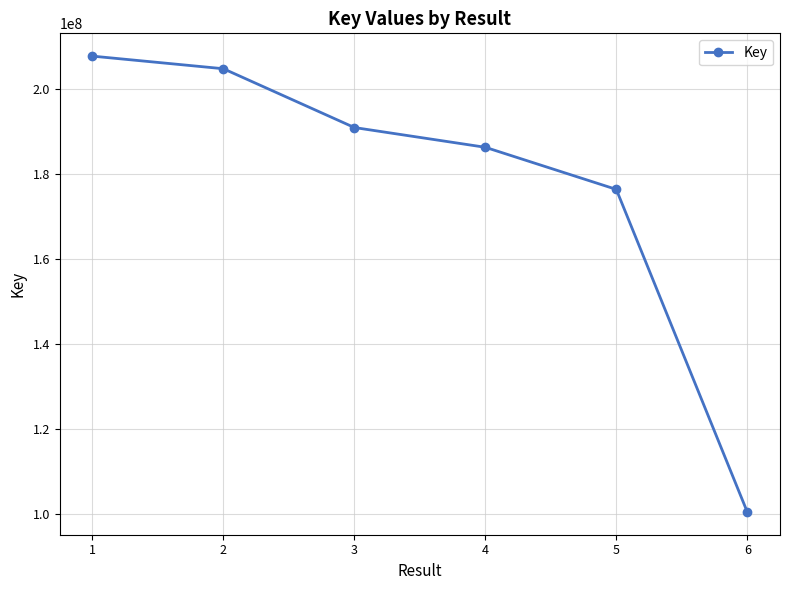

What is the value of the 4th point from the left?

186293519